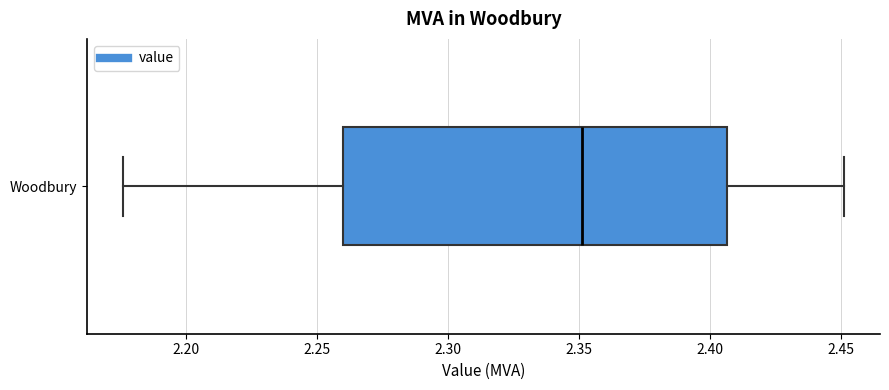

Transcribe this box plot: give where the median line is, the range the box spans, and where the two whiskers end, as read against the x-axis. The values are not printed on the chart, so give them approximately, as read against the axis.

median 2.350, box 2.260 to 2.405, whiskers 2.175 to 2.450